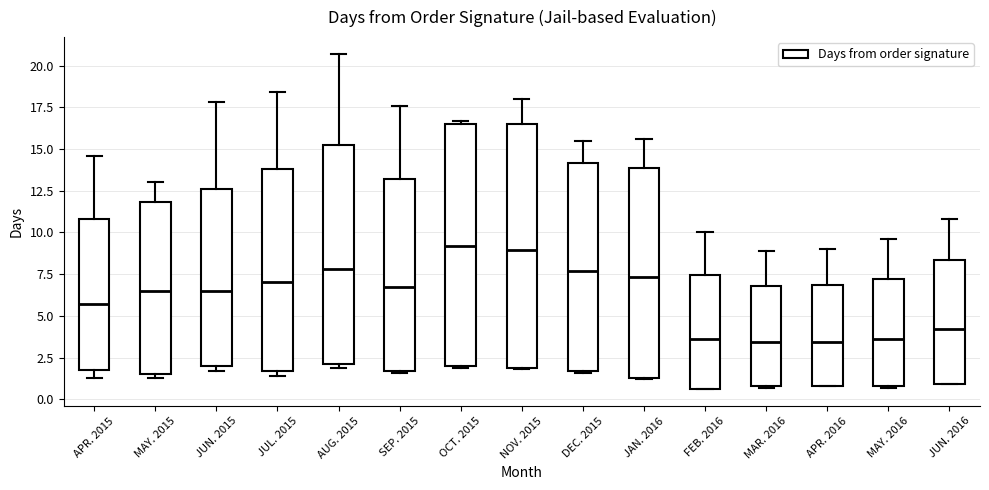

Reading left to right, transcribe this box plot: for each box, give where its median line is, the range the box spans, and where its two whiskers end, as read against the y-axis. The values are not printed on the chart, so give them approximately, as read against the axis.

APR. 2015: median 5.5, box 2.0 to 11.0, whiskers 1.5 to 14.5
MAY. 2015: median 6.5, box 1.5 to 12.0, whiskers 1.5 (just below the box's lower edge) to 13.0
JUN. 2015: median 6.5, box 2.0 to 12.5, whiskers 1.5 to 18.0
JUL. 2015: median 7.0, box 1.5 to 14.0, whiskers 1.5 (just below the box's lower edge) to 18.5
AUG. 2015: median 8.0, box 2.0 to 15.0, whiskers 2.0 (just below the box's lower edge) to 20.5
SEP. 2015: median 6.5, box 1.5 to 13.0, whiskers 1.5 to 17.5
OCT. 2015: median 9.0, box 2.0 to 16.5, whiskers 2.0 to 16.5 (just above the box's upper edge)
NOV. 2015: median 9.0, box 2.0 to 16.5, whiskers 2.0 to 18.0
DEC. 2015: median 7.5, box 1.5 to 14.0, whiskers 1.5 to 15.5
JAN. 2016: median 7.5, box 1.5 to 14.0, whiskers 1.0 to 15.5
FEB. 2016: median 3.5, box 0.5 to 7.5, whiskers 0.5 to 10.0
MAR. 2016: median 3.5, box 1.0 to 7.0, whiskers 0.5 to 9.0
APR. 2016: median 3.5, box 1.0 to 7.0, whiskers 1.0 to 9.0
MAY. 2016: median 3.5, box 1.0 to 7.0, whiskers 0.5 to 9.5
JUN. 2016: median 4.0, box 1.0 to 8.5, whiskers 1.0 to 11.0